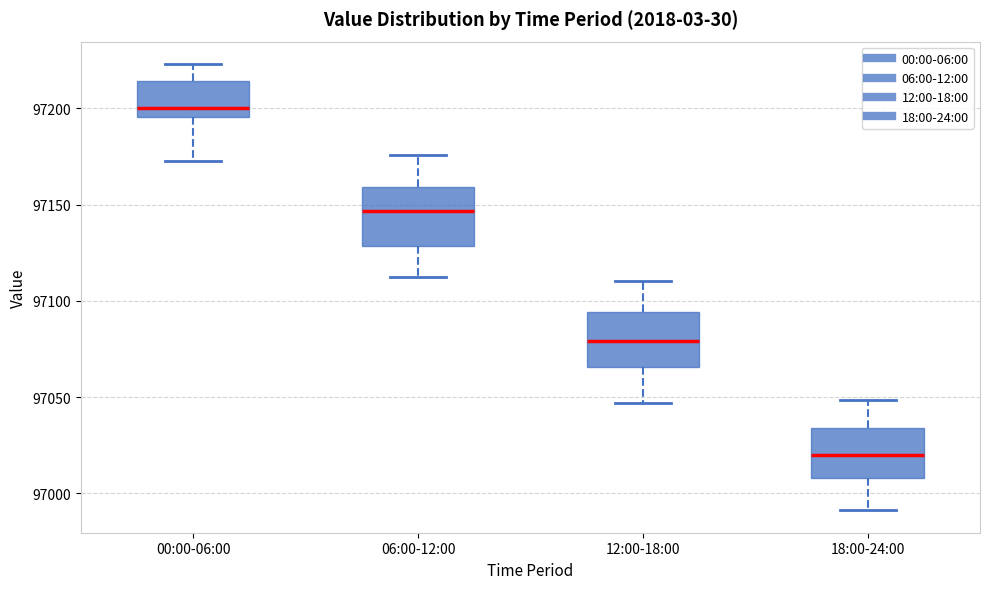

Reading left to right, transcribe this box plot: for each box, give where its median line is, the range the box spans, and where its two whiskers end, as read against the y-axis. The values are not printed on the chart, so give them approximately, as read against the axis.

00:00-06:00: median 97200, box 97195 to 97215, whiskers 97175 to 97225
06:00-12:00: median 97145, box 97130 to 97160, whiskers 97110 to 97175
12:00-18:00: median 97080, box 97065 to 97095, whiskers 97045 to 97110
18:00-24:00: median 97020, box 97010 to 97035, whiskers 96990 to 97050